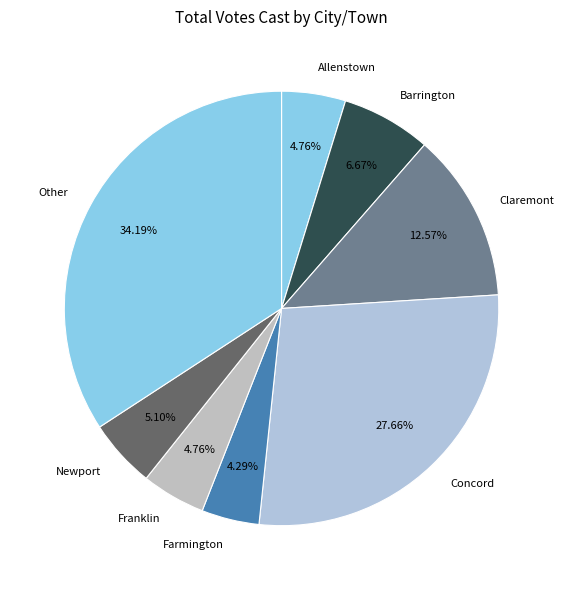

Is there a majority slice in this chart?

No